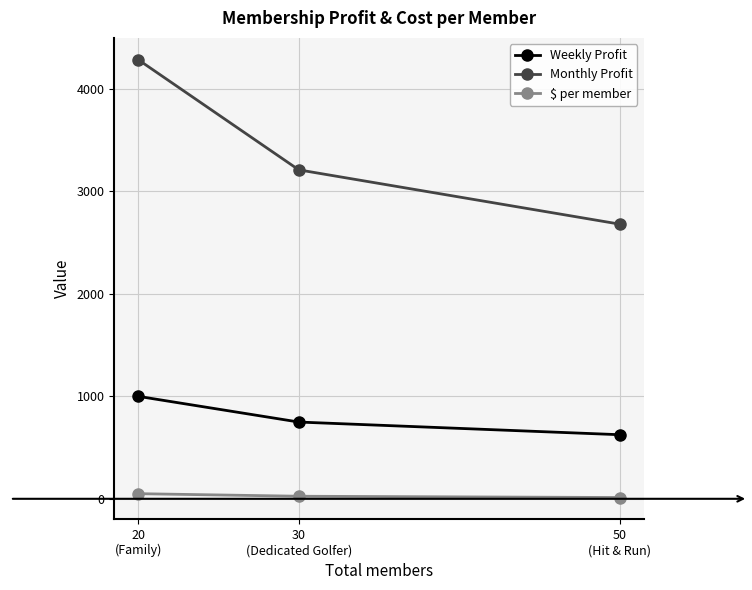

What is the smallest value displayed?

12.5